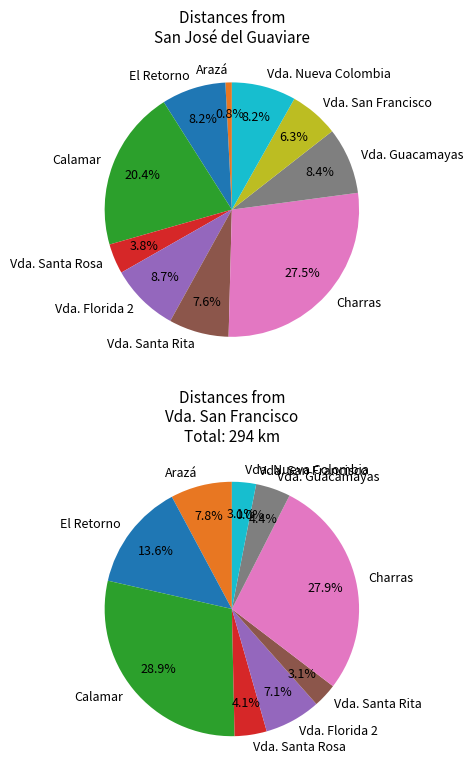

Does any single category account for the majority?

No